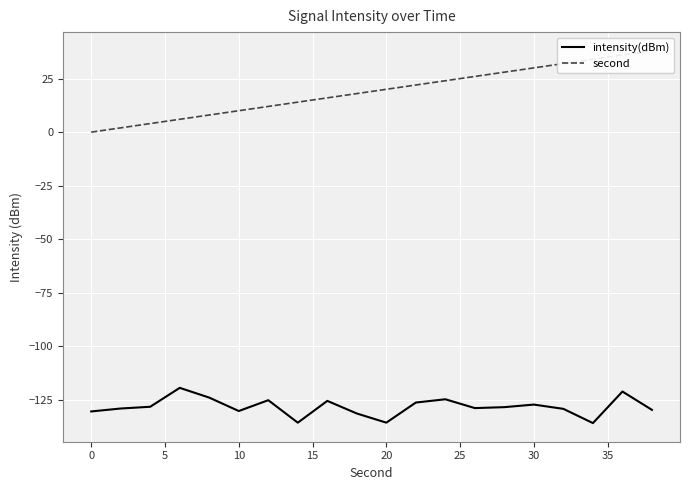

What is the minimum value for intensity(dBm)?

-135.8